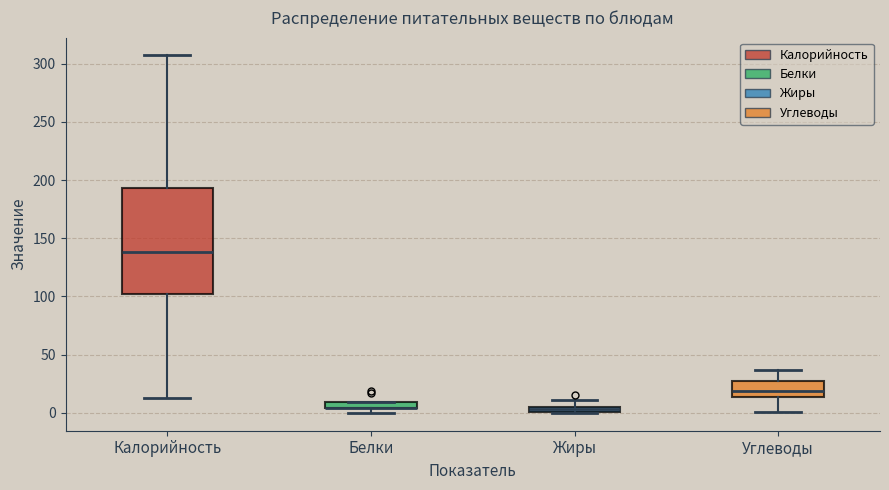

Where is the lower edge of the box for Белки on the y-axis? The values are not printed on the chart, so give them approximately, as read against the axis.

5